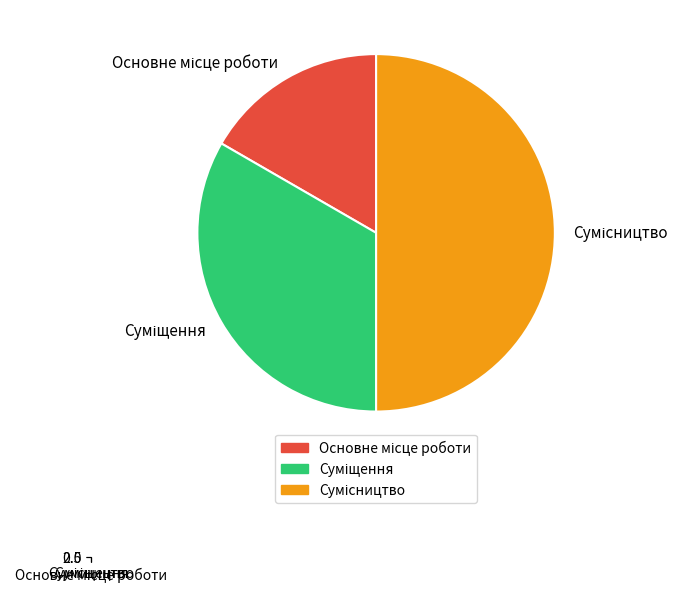

Is it true that Основне місце роботи is 30% of the pie?

False